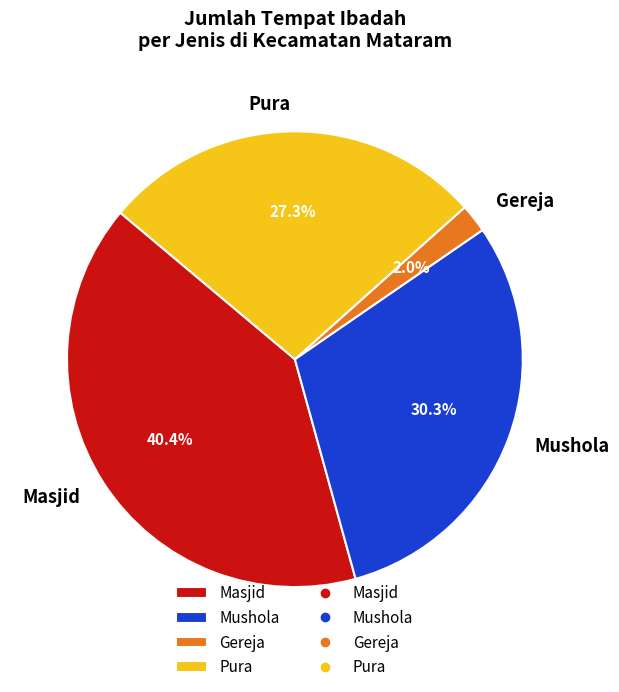

Which has a higher value, Mushola or Masjid?

Masjid